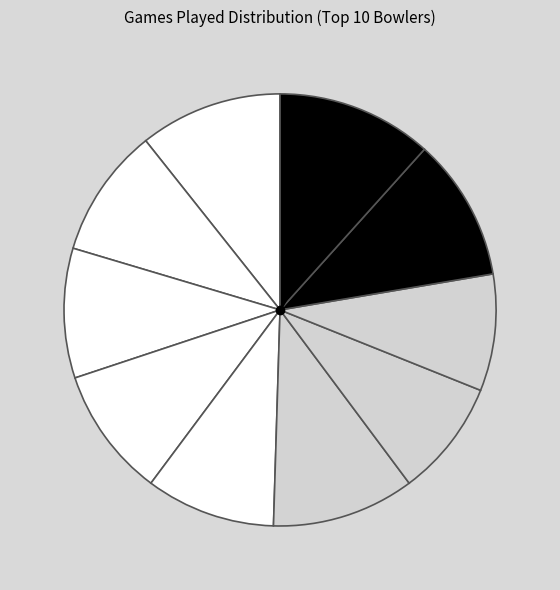

How many segments does this pie chart have?

10